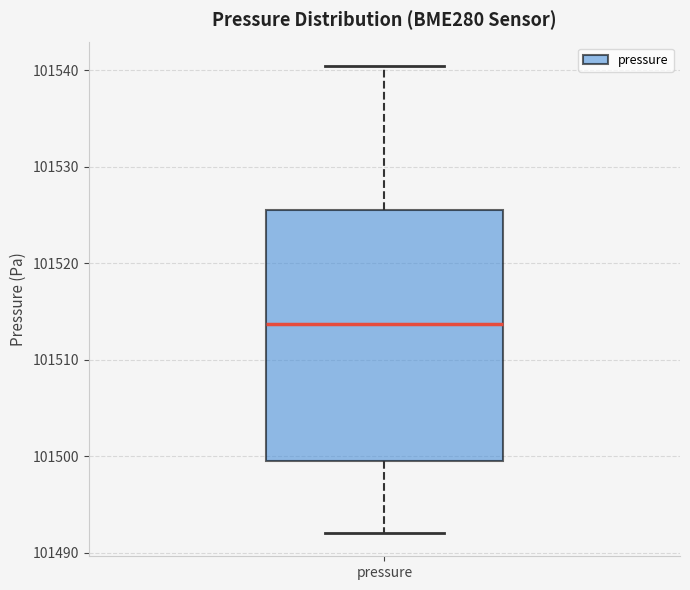

Where does the lower whisker of the box for pressure end on the y-axis? The values are not printed on the chart, so give them approximately, as read against the axis.

101492